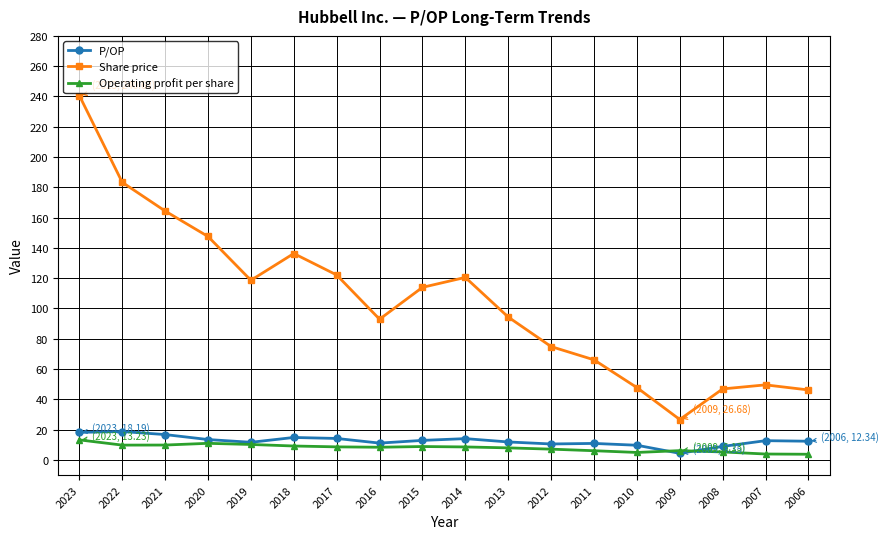

What is the difference between the highest and lowest values at 2021?

154.5